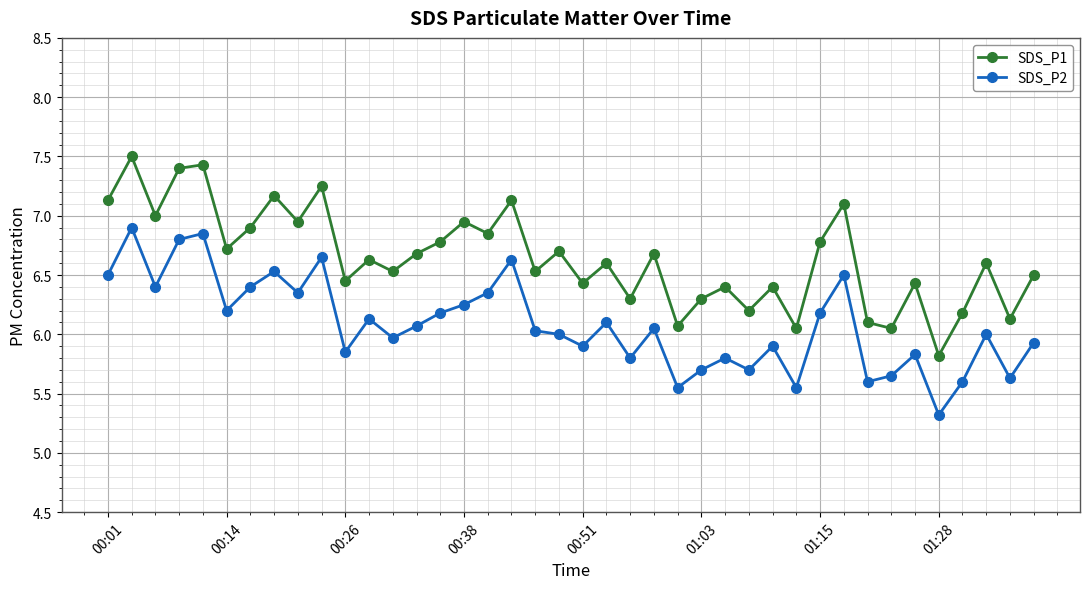

How many data points in SDS_P1 are above 6?

39